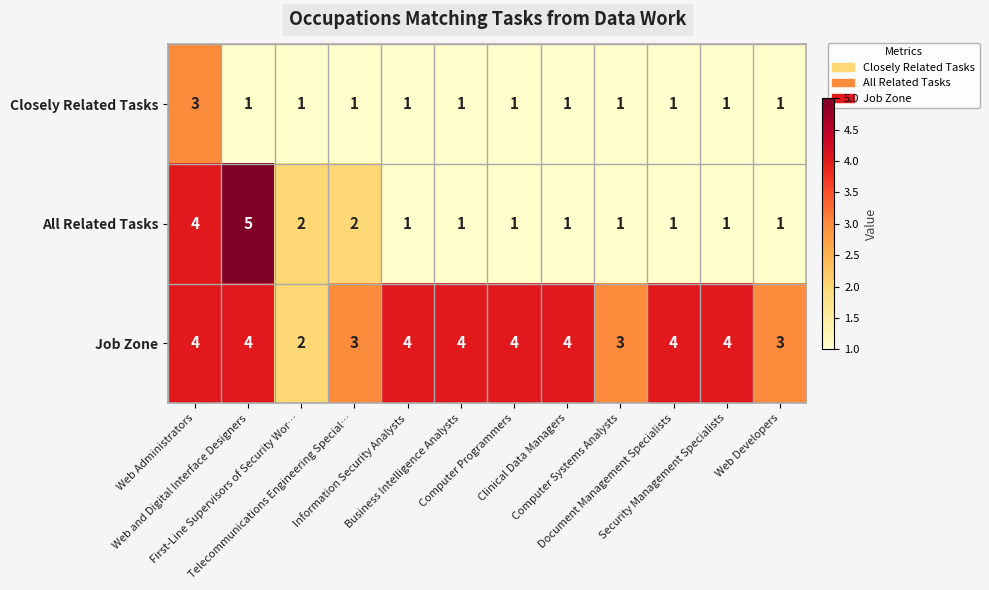

What is the maximum value for Closely Related Tasks?

3